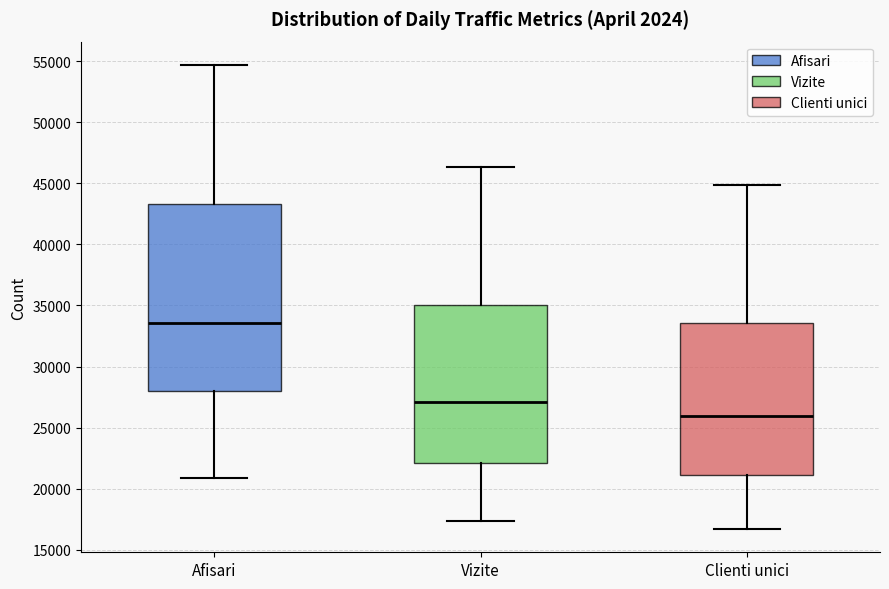

Where does the median line of the box for Afisari sit on the y-axis? The values are not printed on the chart, so give them approximately, as read against the axis.

33500